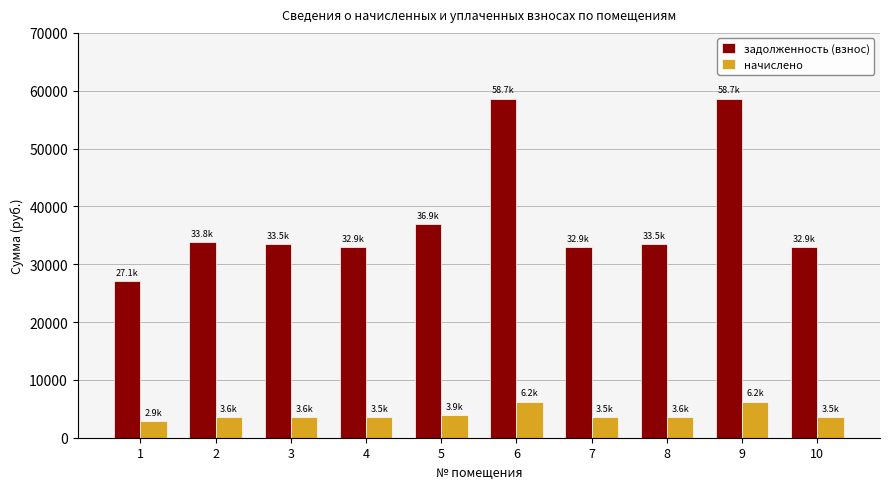

What is the difference between the second highest and minimum values in the начислено series?

3355.2